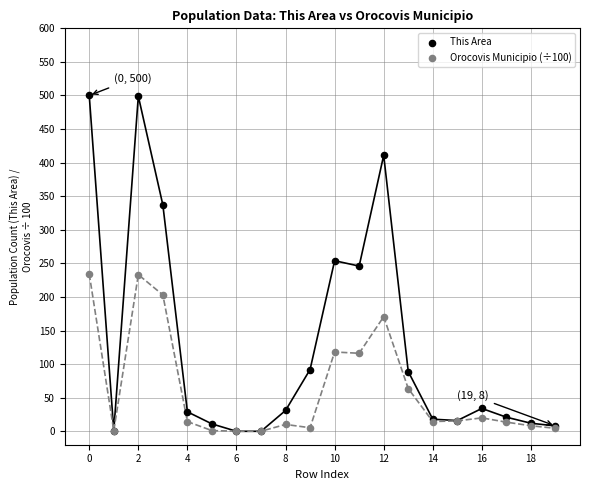

What are all the series names shown in the legend?

This Area, Orocovis Municipio (÷100)